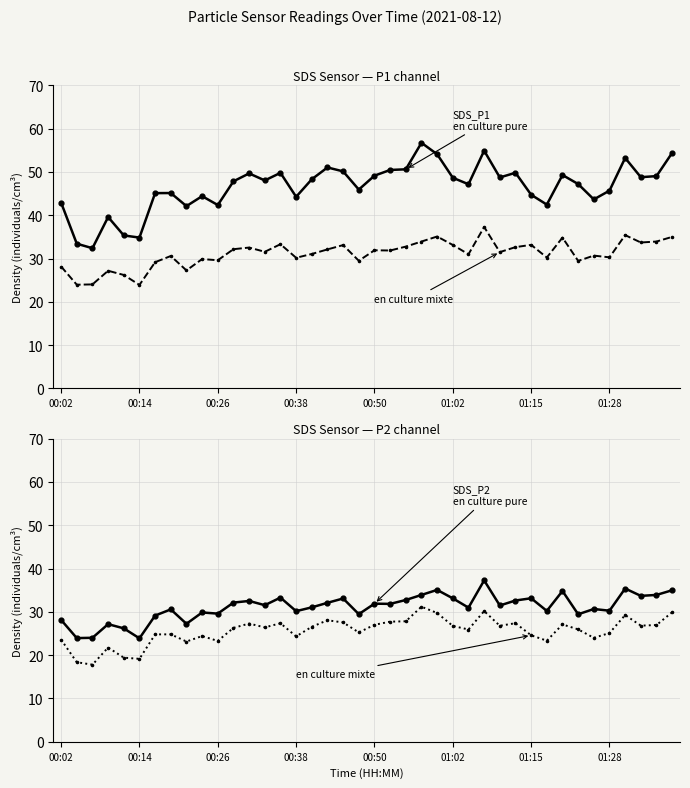

What is the total value across all series at 29?

142.4